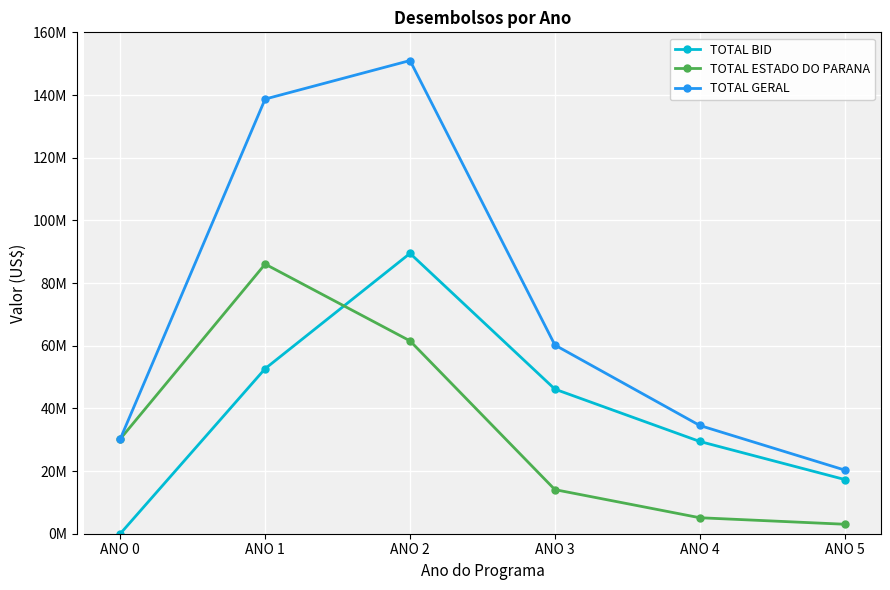

Is the value of TOTAL ESTADO DO PARANA at ANO 3 greater than the value of TOTAL GERAL at ANO 0?

No